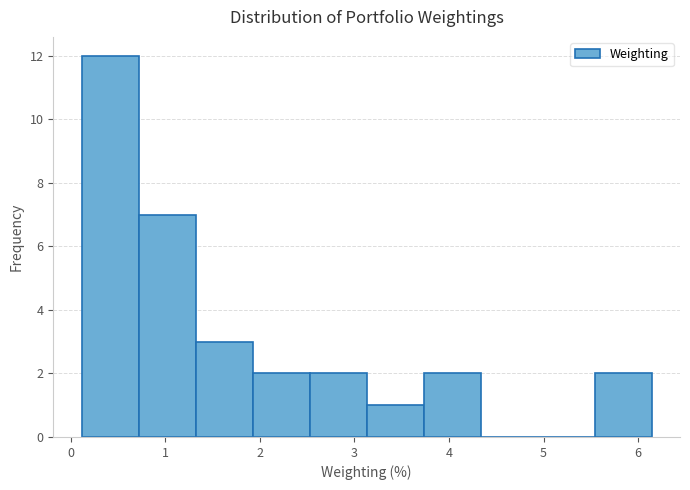

Which range on the x-axis has the tallest bar?

0.1 to 0.7